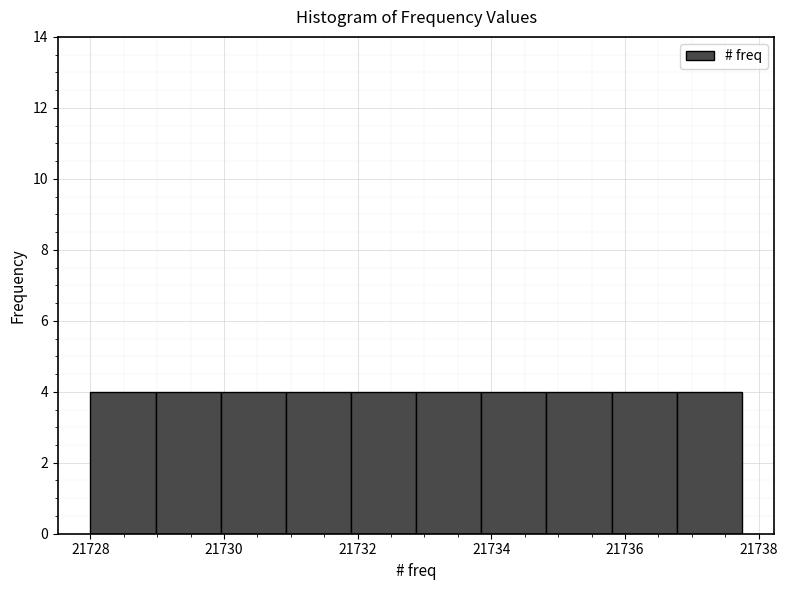

What is the height of the bar covering 21729.0 to 21730.0 on the x-axis? Neither the bar edges nor the heights are printed on the chart, so give them approximately, as read against the axes.

4